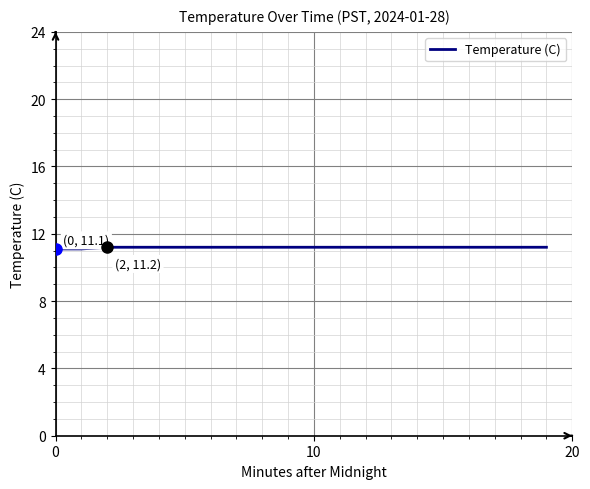

What is the maximum value shown in the chart?

11.2